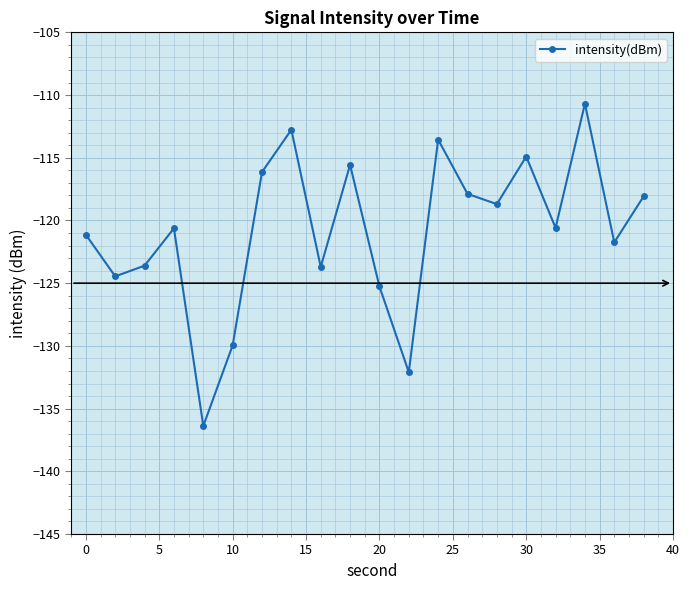

What is the sum of all values?

-2417.8